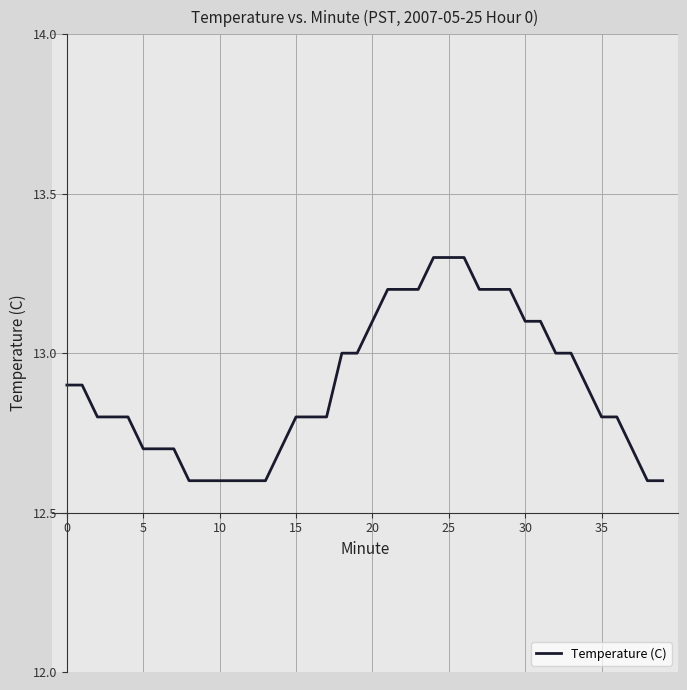

What is the smallest value displayed?

12.6